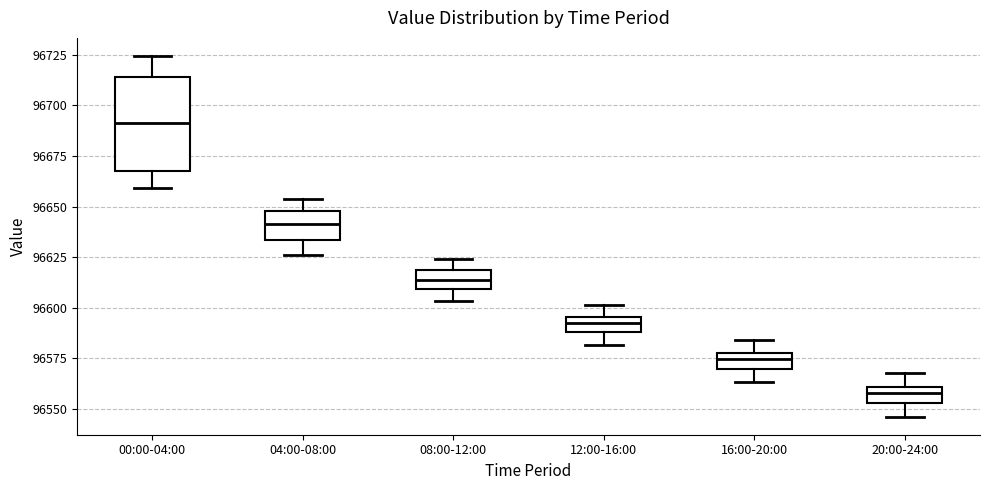

Where is the lower edge of the box for 00:00-04:00 on the y-axis? The values are not printed on the chart, so give them approximately, as read against the axis.

96670